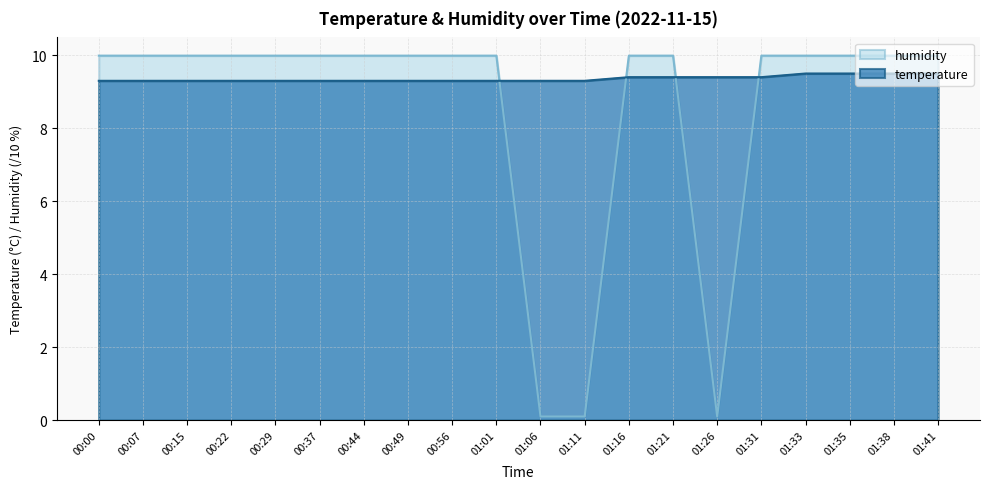

At which label does humidity first exceed 9?

00:00